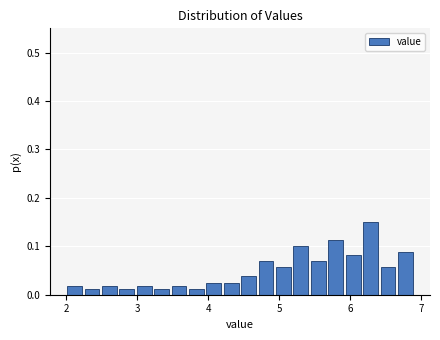

Read against the x-axis, roughly where is the centre of the tallest bar?

6.3